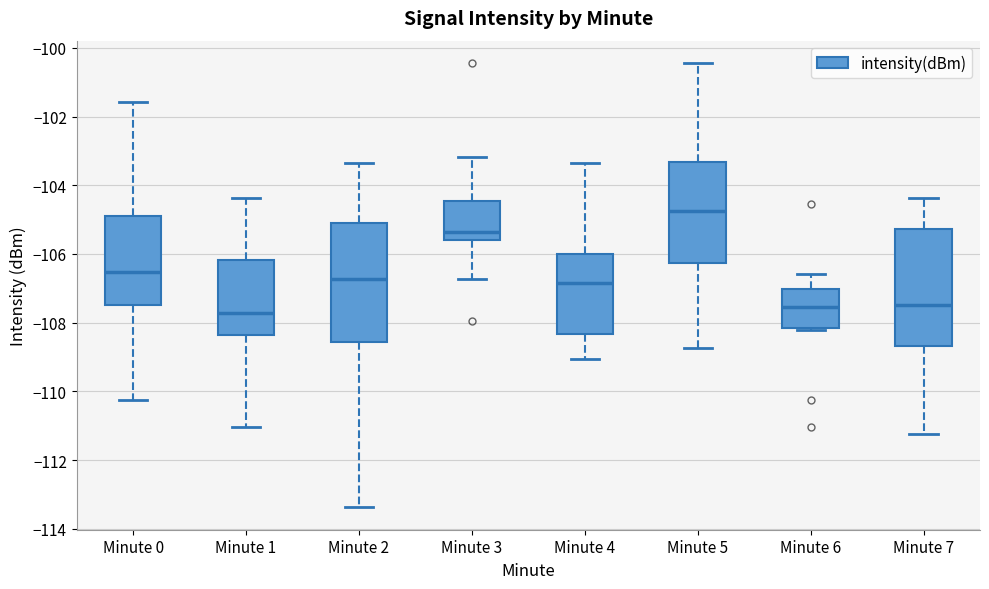

Where does the median line of the box for Minute 4 sit on the y-axis? The values are not printed on the chart, so give them approximately, as read against the axis.

-106.8